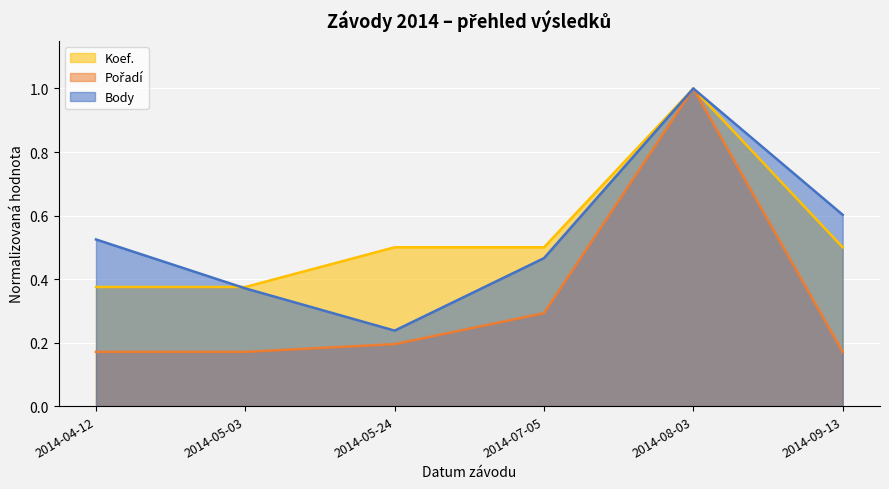

What is the value of the Koef. point at the 4th from the left?

0.5